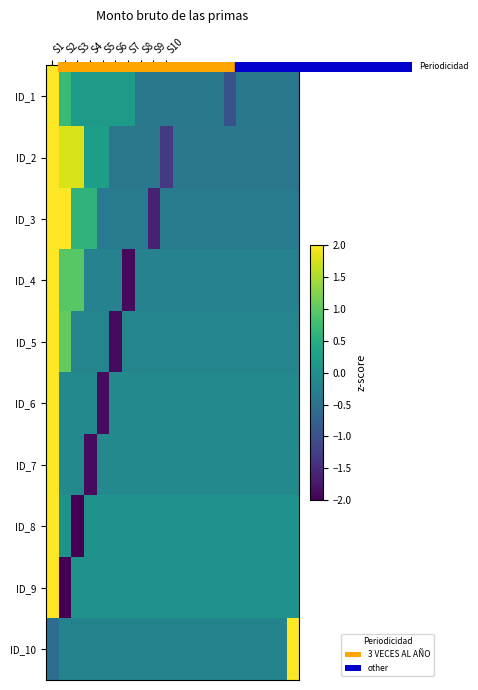

At how many categories does at least one series exceed -2?

20